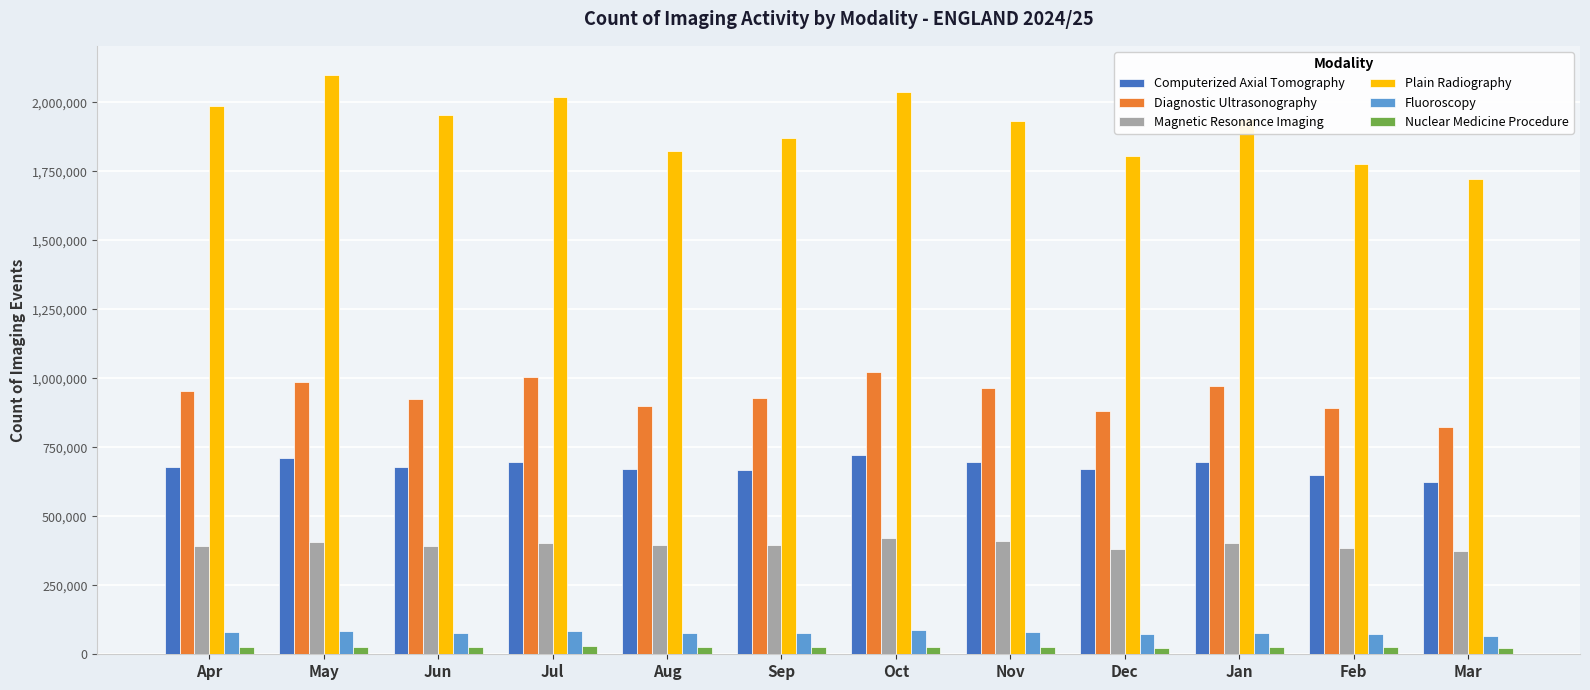

What is the label of the 6th bar from the right?

Oct